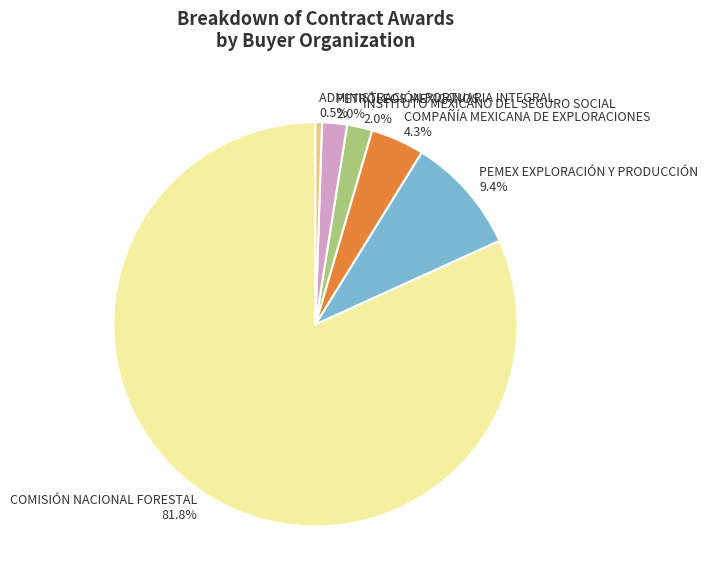

True or false: COMISIÓN NACIONAL FORESTAL accounts for 82% of the total.

True